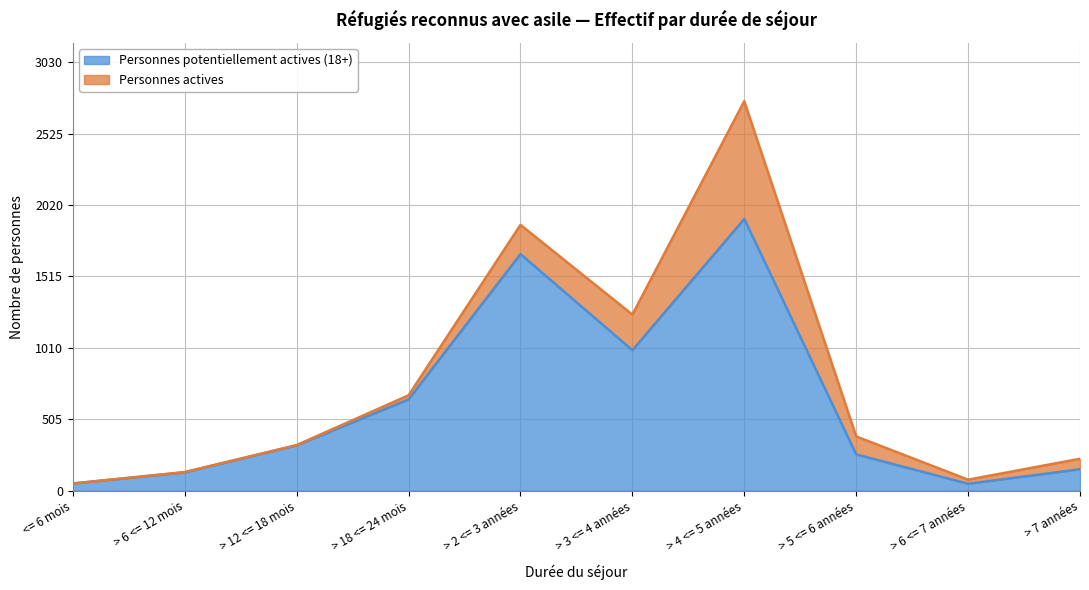

Which category has the lowest value across all series?

> 6 <= 7 années